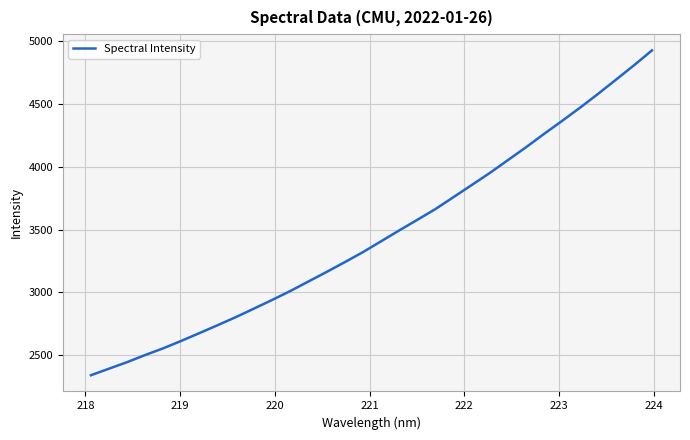

What is the difference between the maximum and minimum values?

2584.0